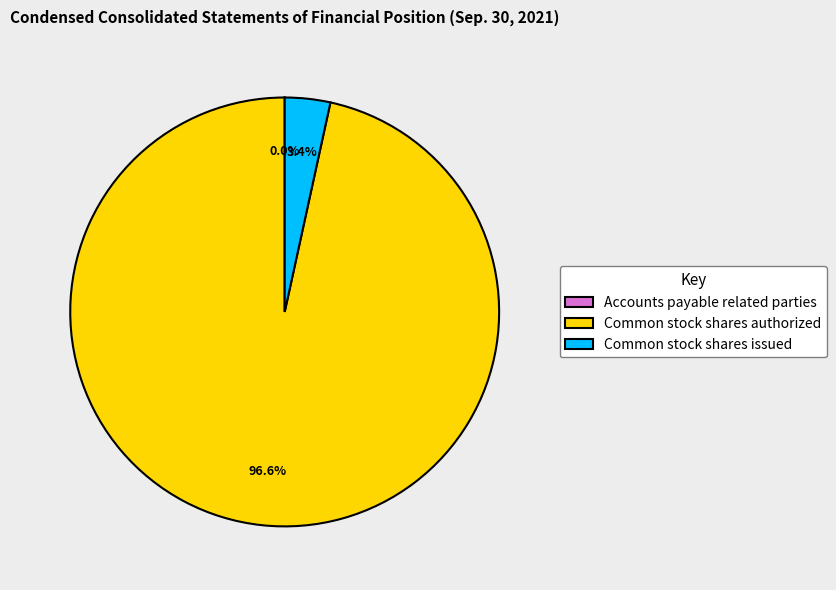

What is the total percentage of Common stock shares issued and Common stock shares authorized?

100.0%